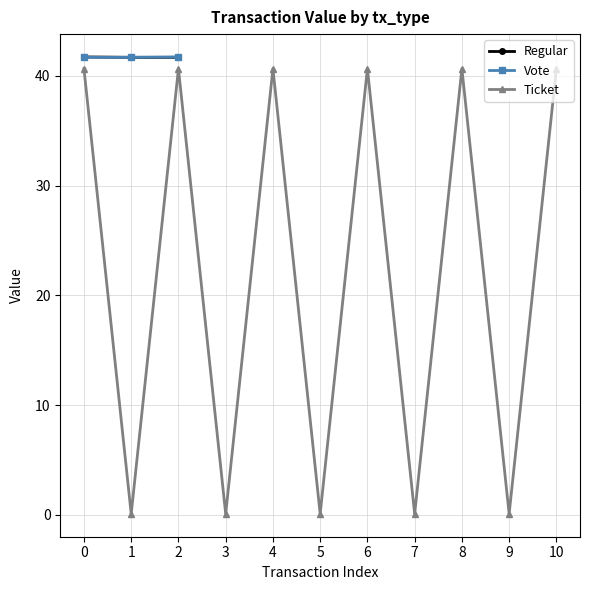

The value of Regular at 2 is 26.7. True or false?

False